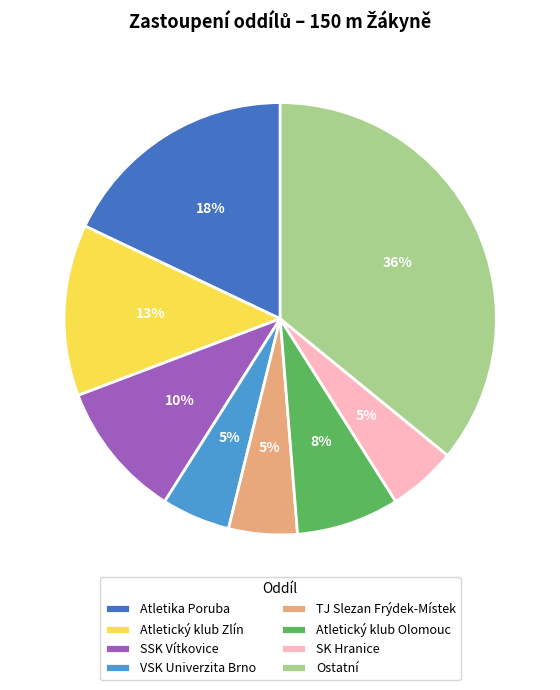

What is the ratio of the value at SSK Vítkovice to the value at SK Hranice?

2.0